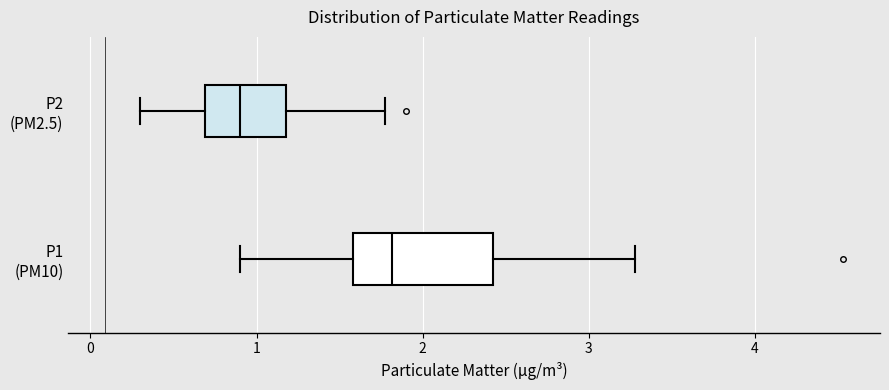

Where is the right edge of the box for P2 (PM2.5) on the x-axis? The values are not printed on the chart, so give them approximately, as read against the axis.

1.2